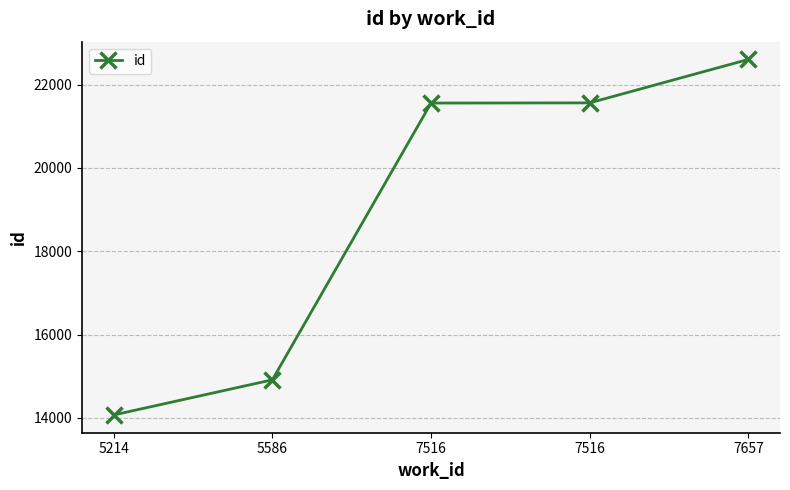

Is this an area chart (filled region under the line)?

No